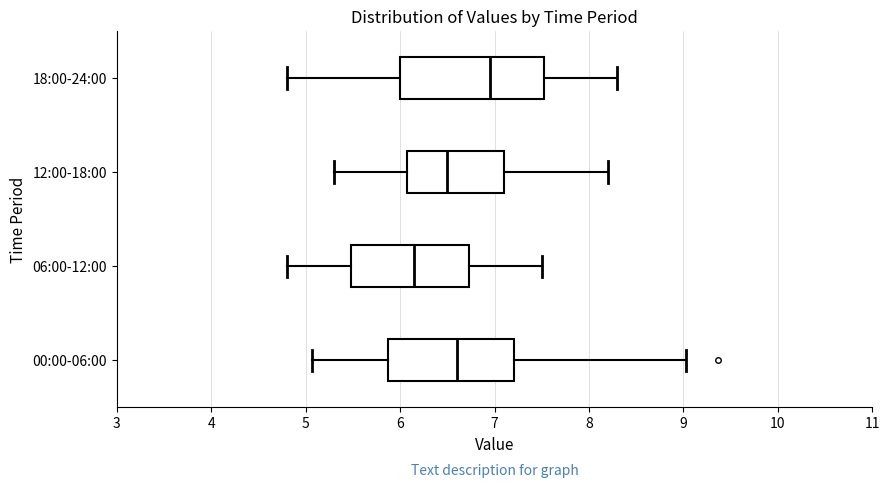

Reading bottom to top, read every box against the x-axis: the position of its median line, the range the box covers, and the ends of its whiskers. The values are not printed on the chart, so give them approximately, as read against the axis.

00:00-06:00: median 6.6, box 5.9 to 7.2, whiskers 5.1 to 9.0
06:00-12:00: median 6.2, box 5.5 to 6.7, whiskers 4.8 to 7.5
12:00-18:00: median 6.5, box 6.1 to 7.1, whiskers 5.3 to 8.2
18:00-24:00: median 7.0, box 6.0 to 7.5, whiskers 4.8 to 8.3